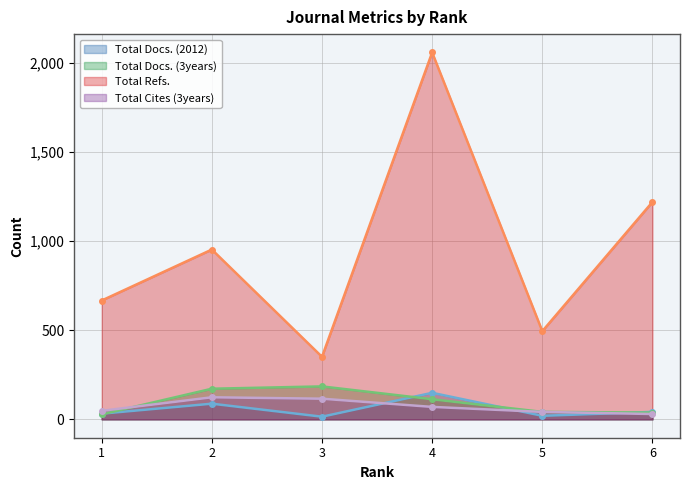

At which category does the chart reach its peak across all series?

4